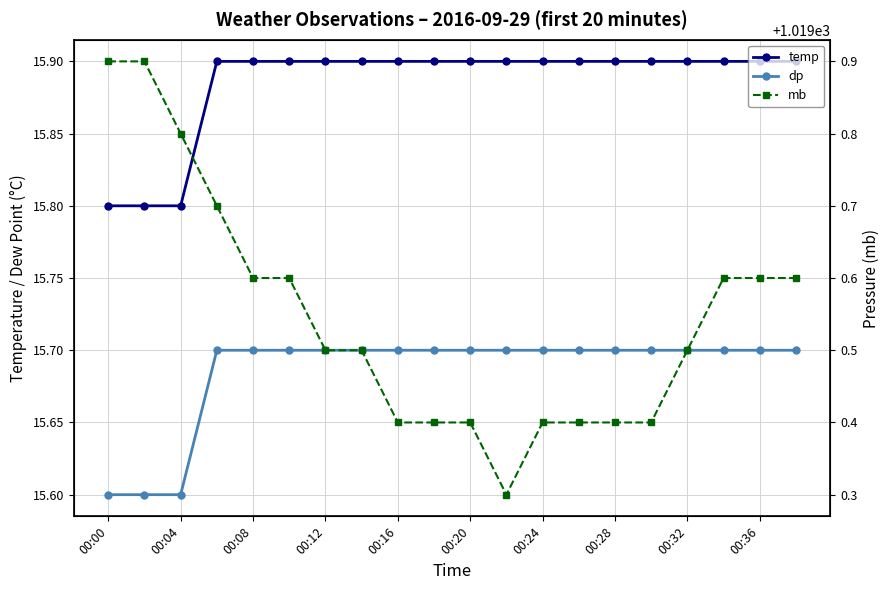

Is the value of mb at 00:32 greater than the value of temp at 00:36?

Yes